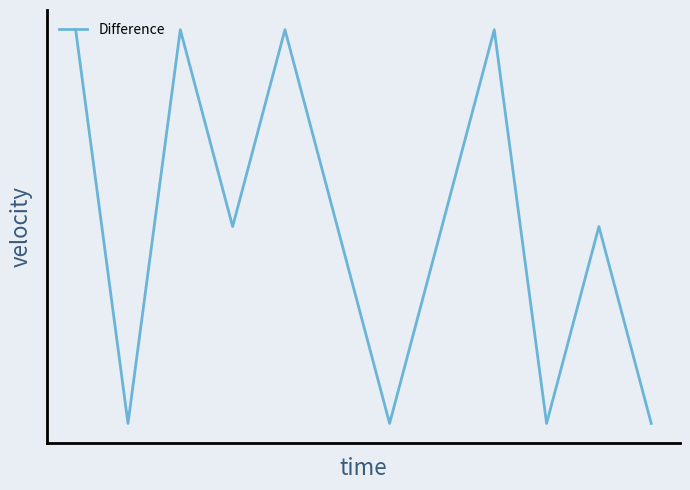

Does the chart have visible grid lines?

No